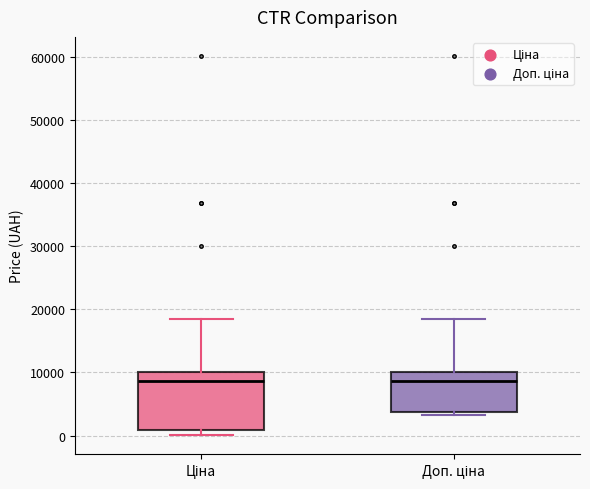

Reading left to right, transcribe this box plot: for each box, give where its median line is, the range the box spans, and where its two whiskers end, as read against the y-axis. The values are not printed on the chart, so give them approximately, as read against the axis.

Ціна: median 9000, box 1000 to 10000, whiskers 0 to 18000
Доп. ціна: median 9000, box 4000 to 10000, whiskers 3000 to 18000